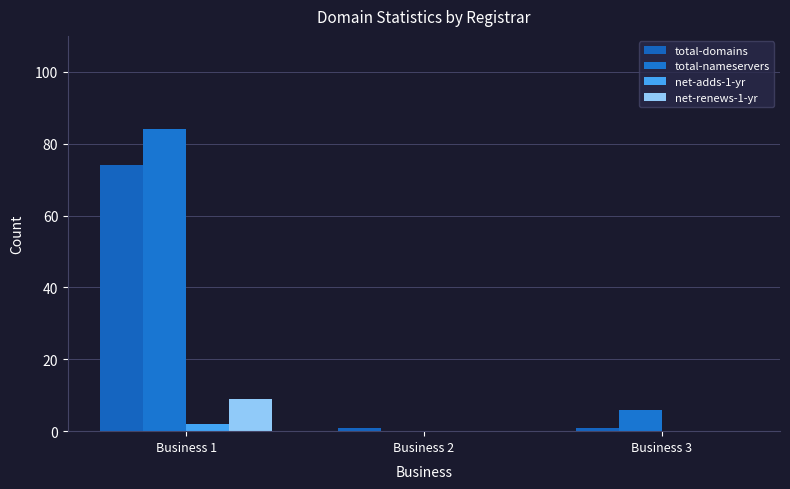

True or false: total-nameservers has a value of 0 at Business 2.

True